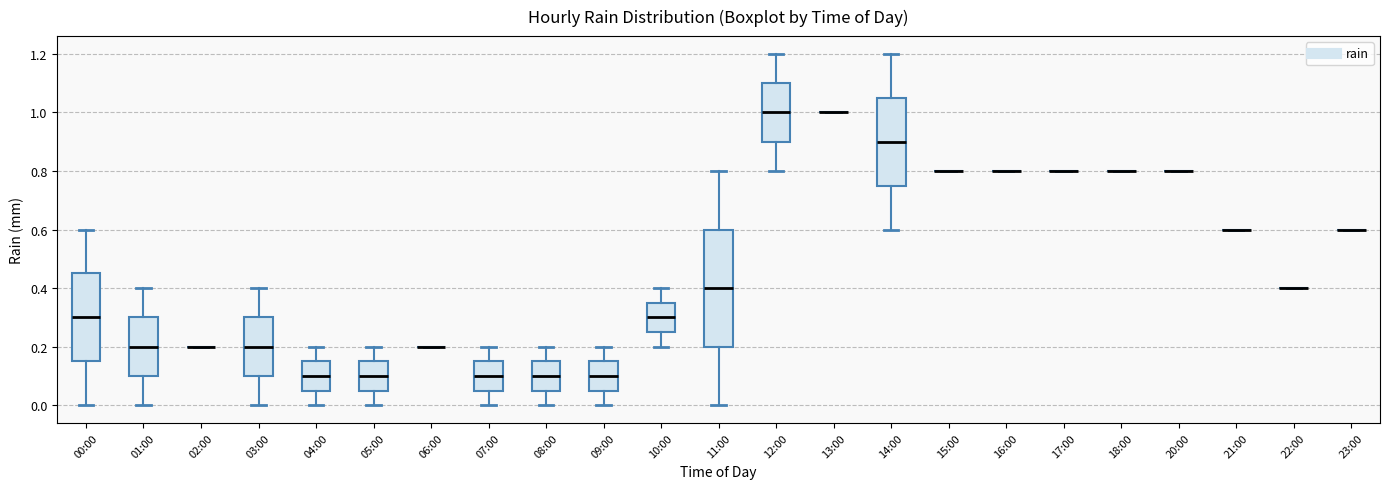

Reading left to right, read every box against the y-axis: the position of its median line, the range the box covers, and the ends of its whiskers. The values are not printed on the chart, so give them approximately, as read against the axis.

00:00: median 0.30, box 0.16 to 0.46, whiskers 0.00 to 0.60
01:00: median 0.20, box 0.10 to 0.30, whiskers 0.00 to 0.40
02:00: box collapsed to a line at 0.20, whiskers 0.20 to 0.20
03:00: median 0.20, box 0.10 to 0.30, whiskers 0.00 to 0.40
04:00: median 0.10, box 0.06 to 0.16, whiskers 0.00 to 0.20
05:00: median 0.10, box 0.06 to 0.16, whiskers 0.00 to 0.20
06:00: box collapsed to a line at 0.20, whiskers 0.20 to 0.20
07:00: median 0.10, box 0.06 to 0.16, whiskers 0.00 to 0.20
08:00: median 0.10, box 0.06 to 0.16, whiskers 0.00 to 0.20
09:00: median 0.10, box 0.06 to 0.16, whiskers 0.00 to 0.20
10:00: median 0.30, box 0.26 to 0.36, whiskers 0.20 to 0.40
11:00: median 0.40, box 0.20 to 0.60, whiskers 0.00 to 0.80
12:00: median 1.00, box 0.90 to 1.10, whiskers 0.80 to 1.20
13:00: box collapsed to a line at 1.00, whiskers 1.00 to 1.00
14:00: median 0.90, box 0.76 to 1.06, whiskers 0.60 to 1.20
15:00: box collapsed to a line at 0.80, whiskers 0.80 to 0.80
16:00: box collapsed to a line at 0.80, whiskers 0.80 to 0.80
17:00: box collapsed to a line at 0.80, whiskers 0.80 to 0.80
18:00: box collapsed to a line at 0.80, whiskers 0.80 to 0.80
20:00: box collapsed to a line at 0.80, whiskers 0.80 to 0.80
21:00: box collapsed to a line at 0.60, whiskers 0.60 to 0.60
22:00: box collapsed to a line at 0.40, whiskers 0.40 to 0.40
23:00: box collapsed to a line at 0.60, whiskers 0.60 to 0.60